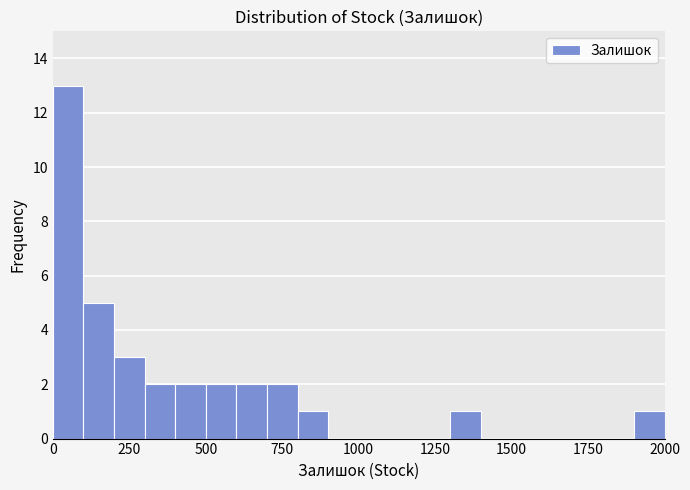

Around what value on the x-axis is the tallest bar? Give the approximate position of its centre, as read against the axis.

50